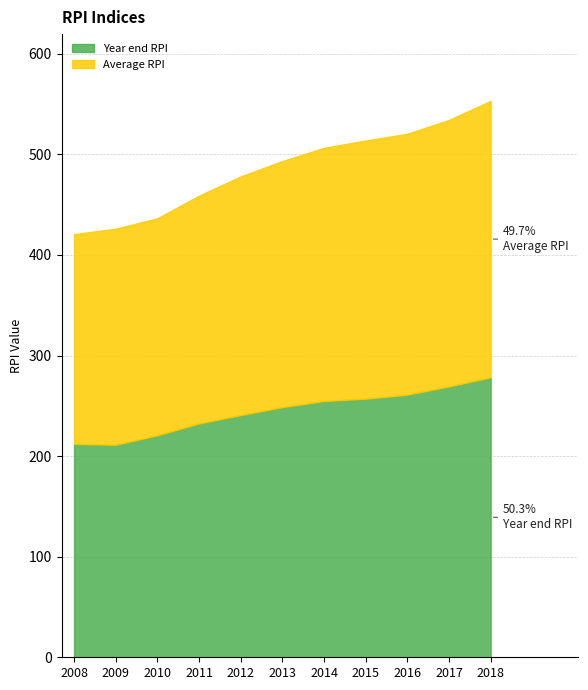

Read the Average RPI value at 2013.

244.7